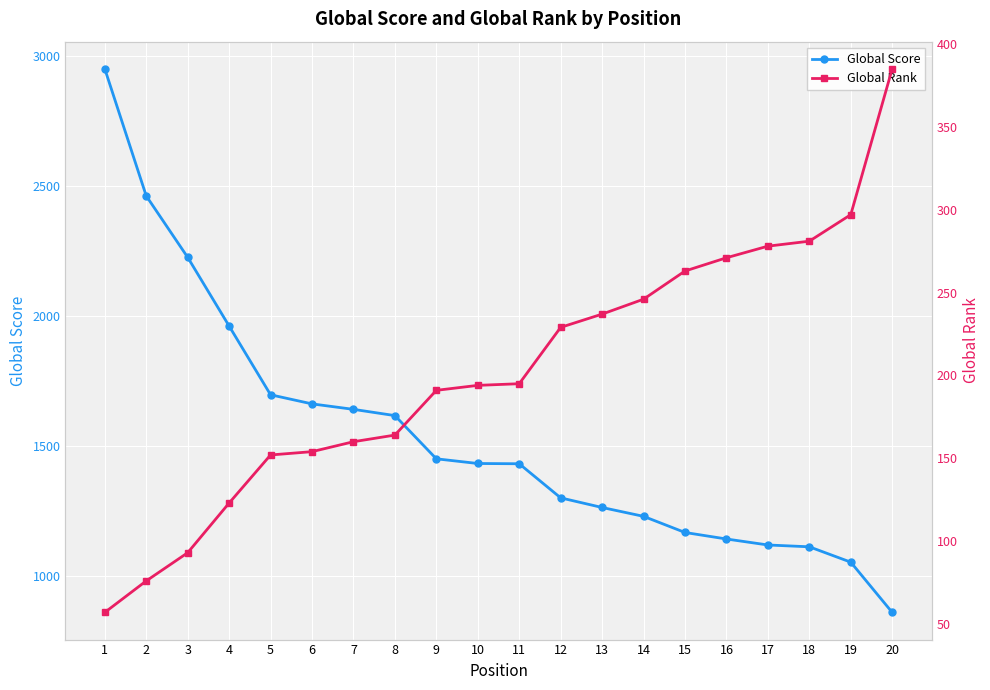

What is the difference between the Global Score values at 9 and 20?

590